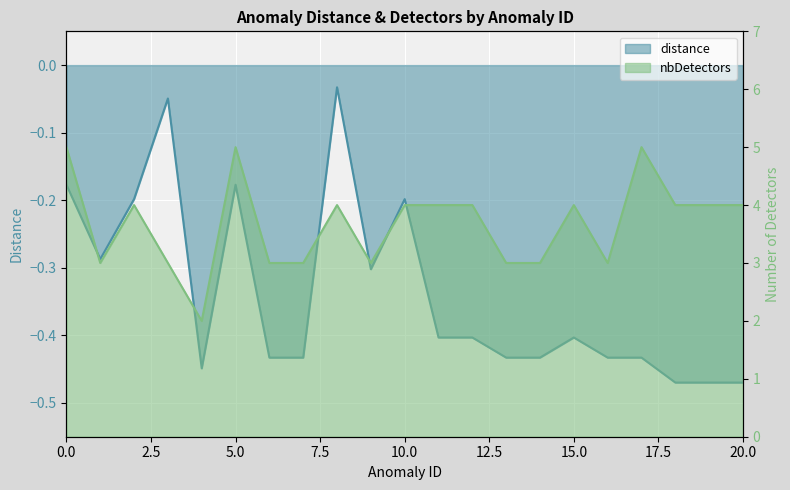

Count the number of categories in the chart.

21